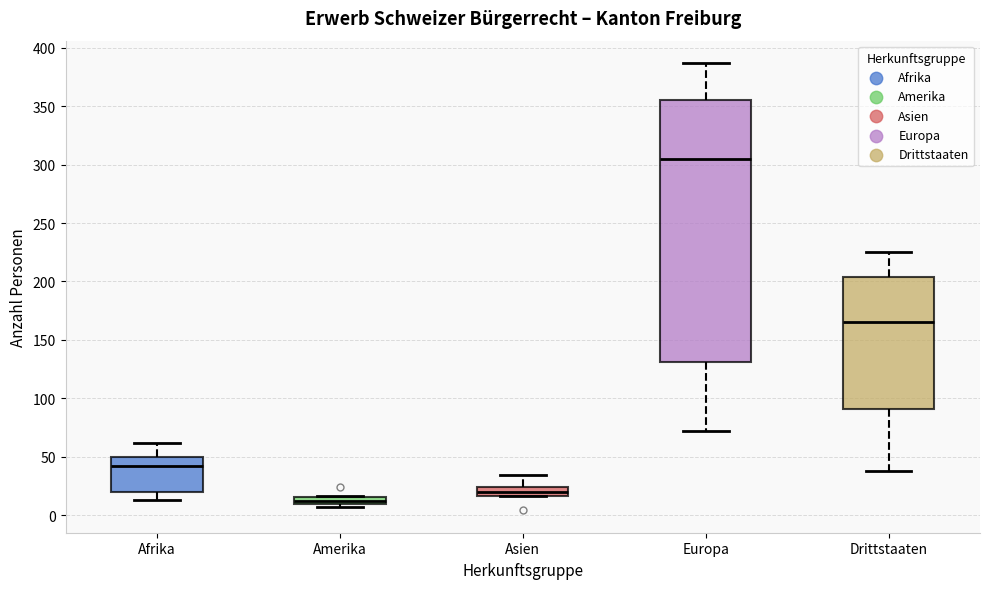

Where is the lower edge of the box for Amerika on the y-axis? The values are not printed on the chart, so give them approximately, as read against the axis.

10